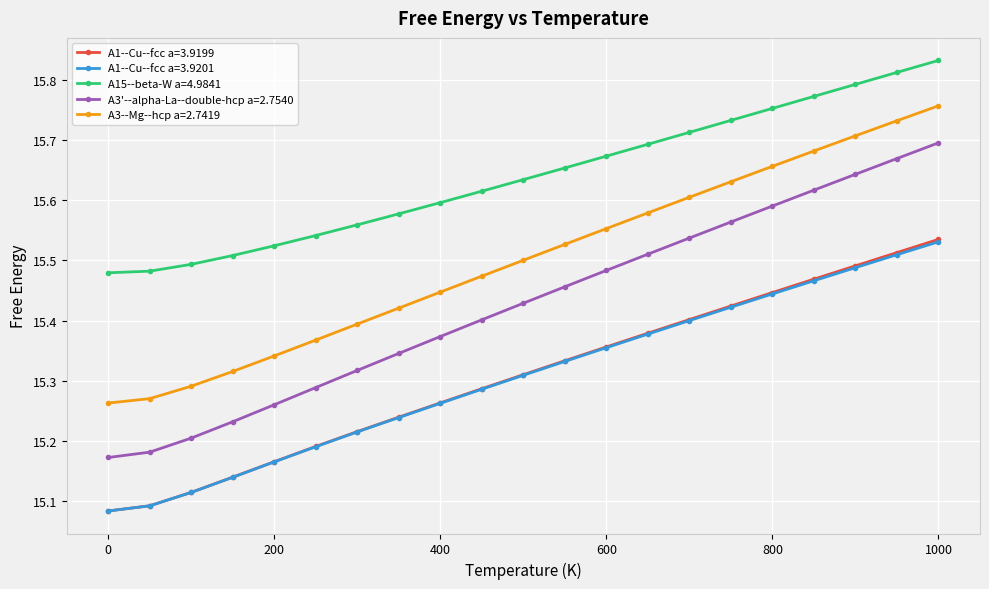

True or false: A3'--alpha-La--double-hcp a=2.7540 and A1--Cu--fcc a=3.9199 cross at least once.

False